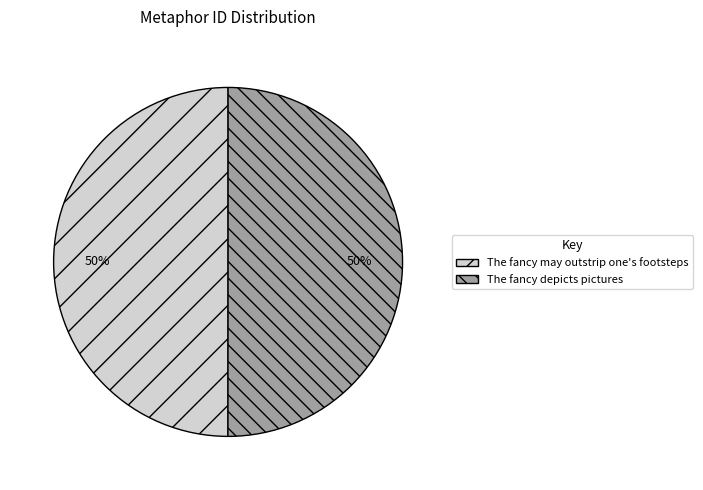

The The fancy depicts pictures slice represents 50% of the pie. True or false?

True